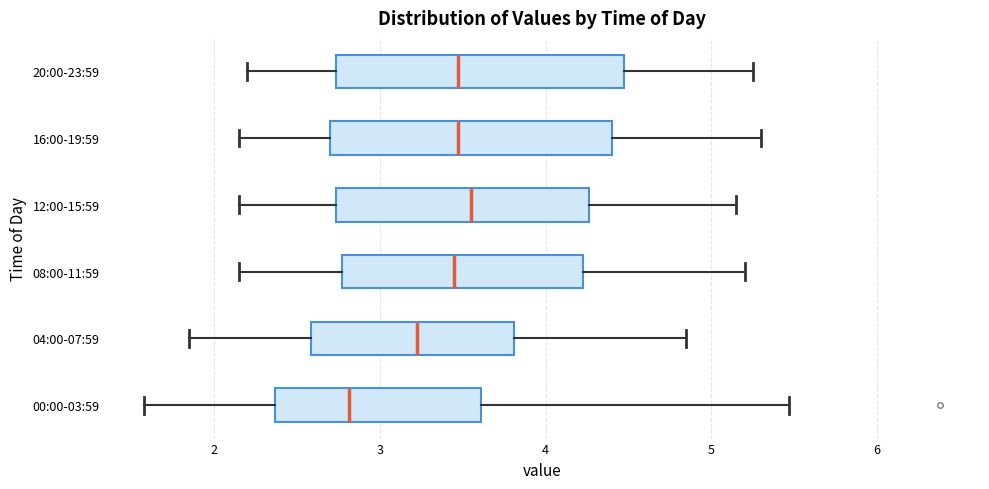

Where does the median line of the box for 20:00-23:59 sit on the x-axis? The values are not printed on the chart, so give them approximately, as read against the axis.

3.5